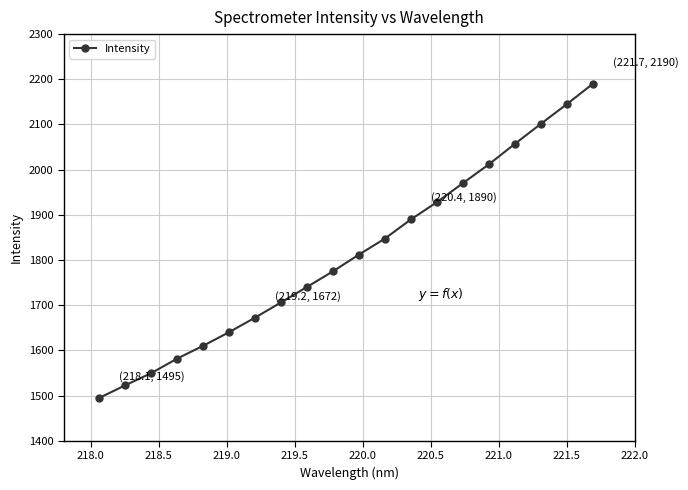

What is the average value?

1812.3